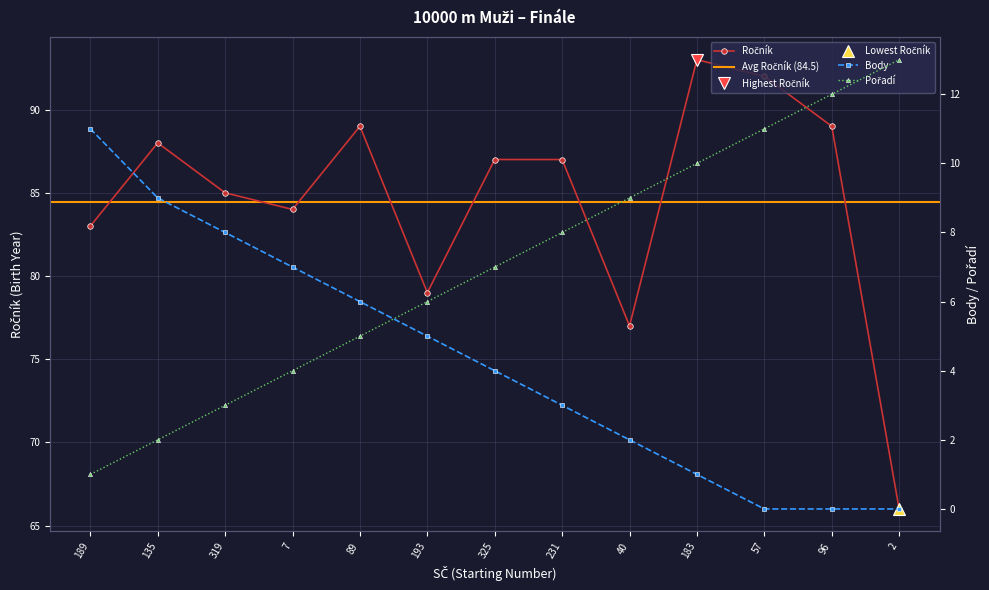

Where does the Body series first go above 4?

189